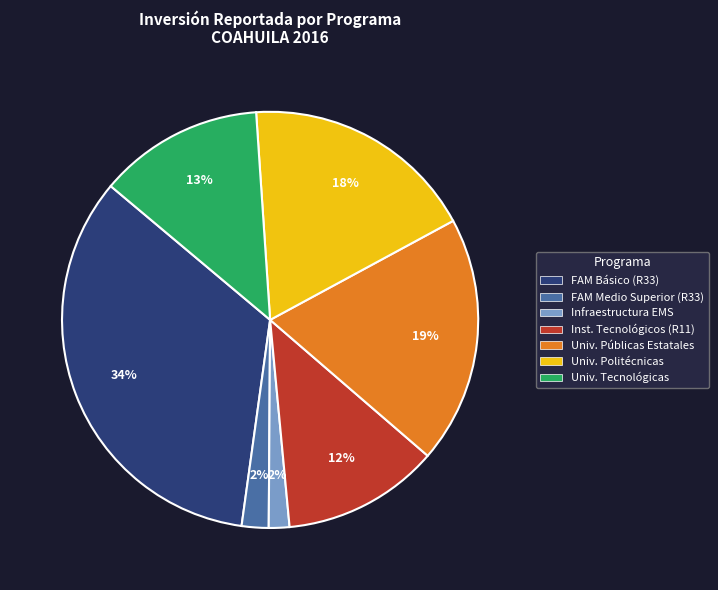

Between FAM Básico (R33) and Infraestructura EMS, which is larger?

FAM Básico (R33)